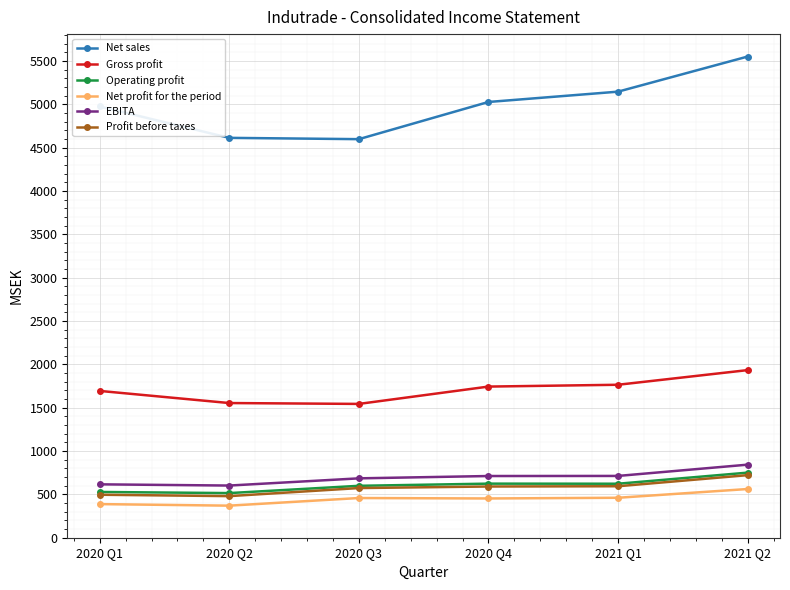

True or false: Profit before taxes and EBITA cross at least once.

False